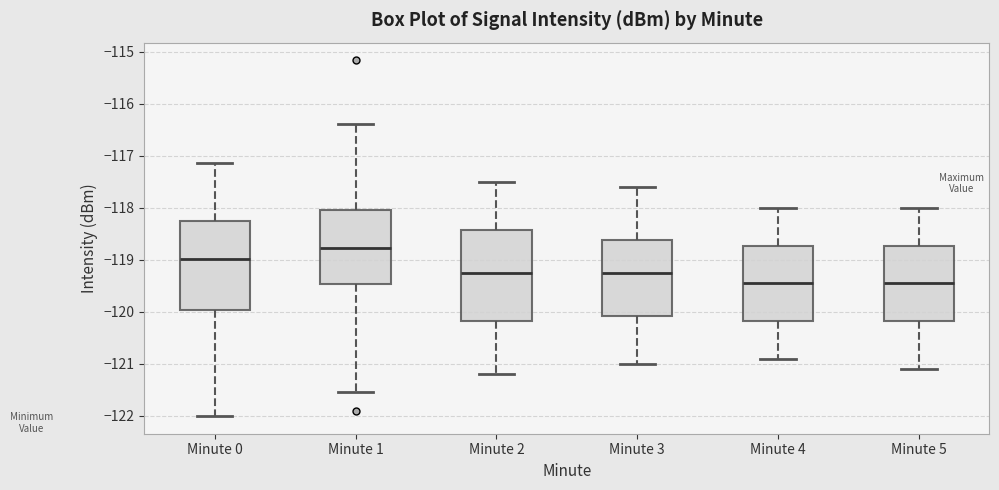

Reading left to right, transcribe this box plot: for each box, give where its median line is, the range the box spans, and where its two whiskers end, as read against the y-axis. The values are not printed on the chart, so give them approximately, as read against the axis.

Minute 0: median -119.0, box -120.0 to -118.3, whiskers -122.0 to -117.1
Minute 1: median -118.8, box -119.5 to -118.0, whiskers -121.5 to -116.4
Minute 2: median -119.2, box -120.2 to -118.4, whiskers -121.2 to -117.5
Minute 3: median -119.2, box -120.1 to -118.6, whiskers -121.0 to -117.6
Minute 4: median -119.4, box -120.2 to -118.7, whiskers -120.9 to -118.0
Minute 5: median -119.4, box -120.2 to -118.7, whiskers -121.1 to -118.0